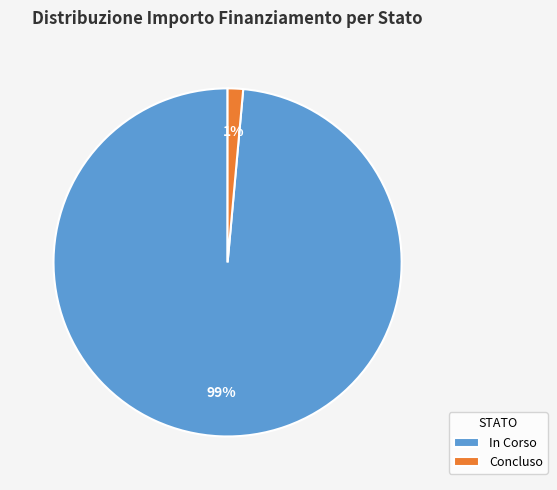

Is there any slice that represents more than half of the pie?

Yes